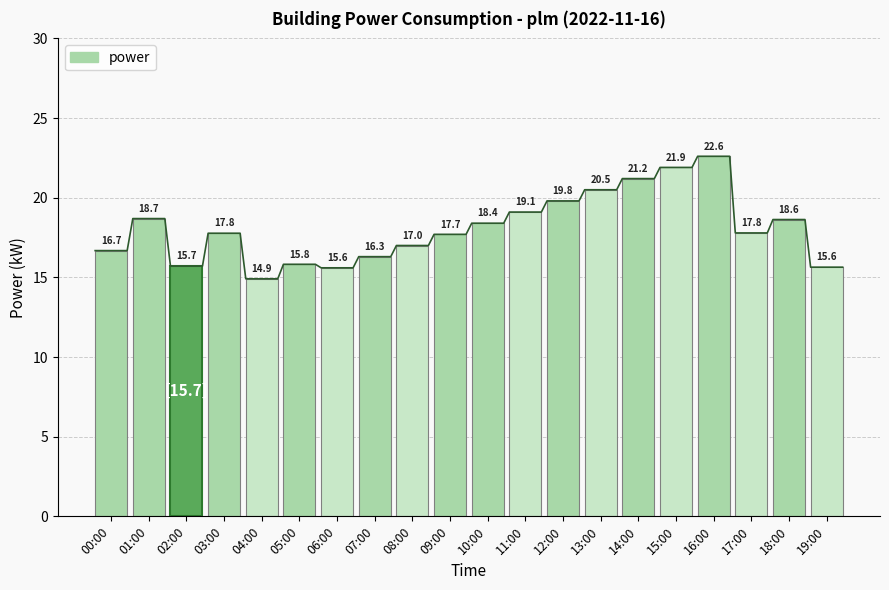

Rank the categories by value from highest to lowest.

16:00, 15:00, 14:00, 13:00, 12:00, 11:00, 01:00, 18:00, 10:00, 17:00, 03:00, 09:00, 08:00, 00:00, 07:00, 05:00, 02:00, 19:00, 06:00, 04:00